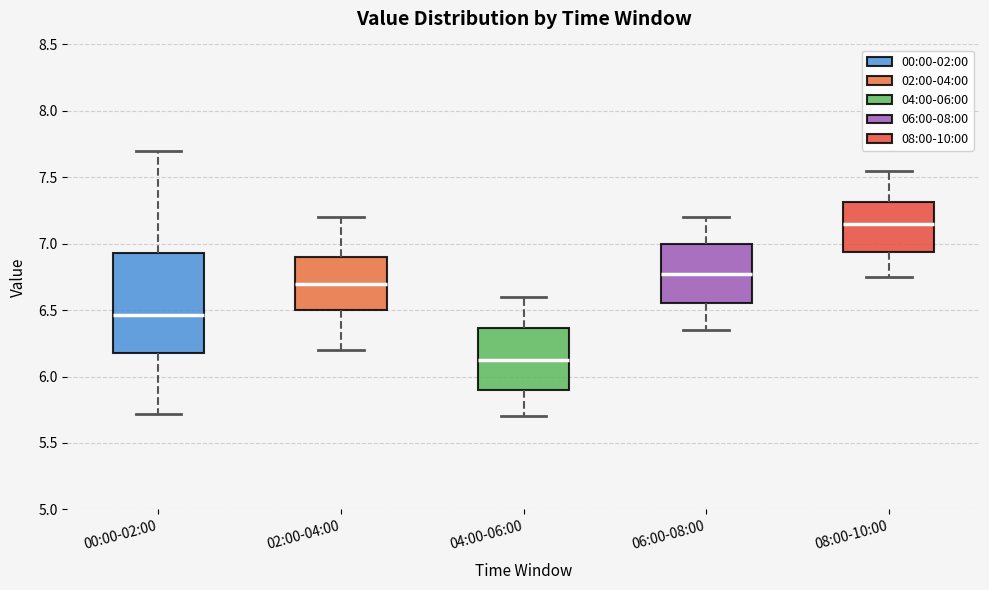

Reading left to right, transcribe this box plot: for each box, give where its median line is, the range the box spans, and where its two whiskers end, as read against the y-axis. The values are not printed on the chart, so give them approximately, as read against the axis.

00:00-02:00: median 6.45, box 6.20 to 6.95, whiskers 5.70 to 7.70
02:00-04:00: median 6.70, box 6.50 to 6.90, whiskers 6.20 to 7.20
04:00-06:00: median 6.15, box 5.90 to 6.35, whiskers 5.70 to 6.60
06:00-08:00: median 6.80, box 6.55 to 7.00, whiskers 6.35 to 7.20
08:00-10:00: median 7.15, box 6.95 to 7.30, whiskers 6.75 to 7.55